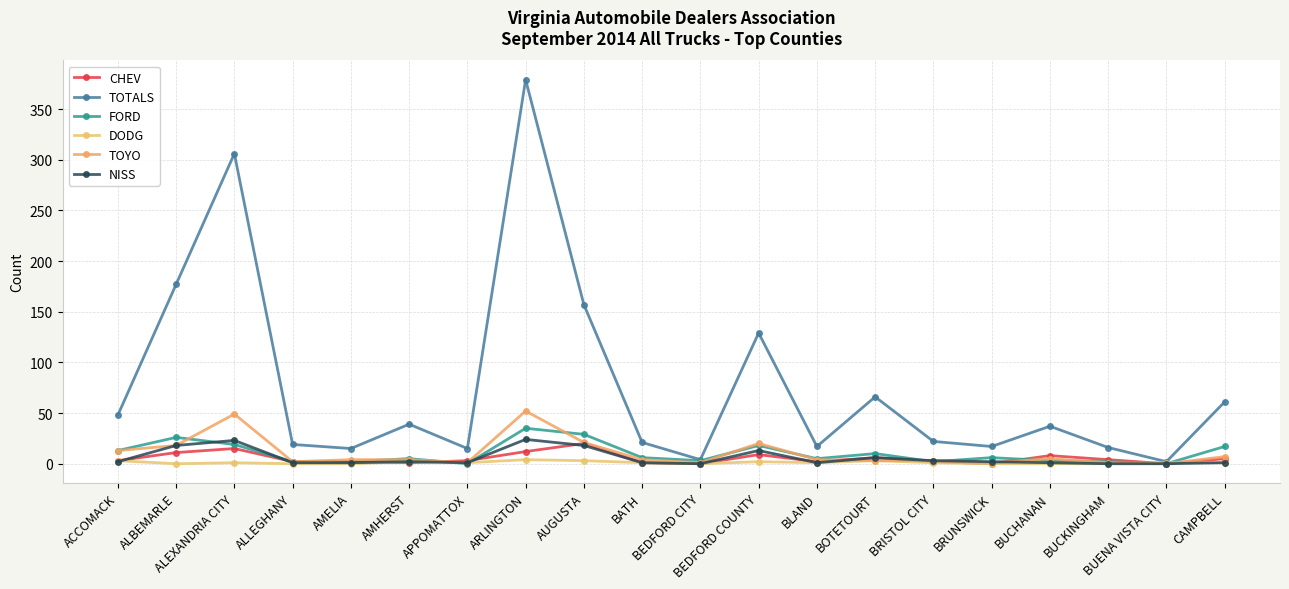

How many times do DODG and NISS cross each other?

1